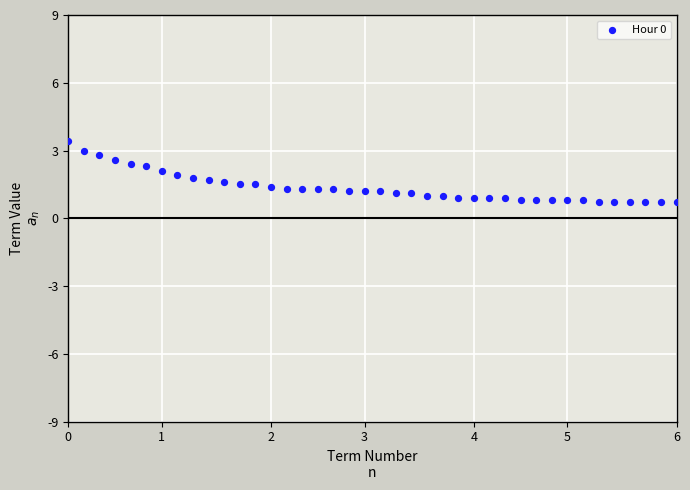

What is the range of Y values (max minus min)?

2.7